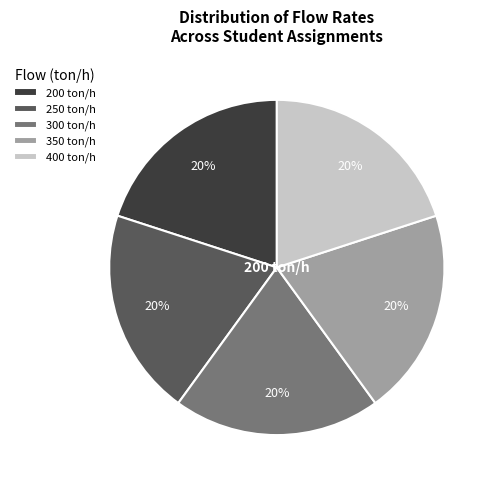

What percentage is the 300 slice, to the nearest percent?

20%